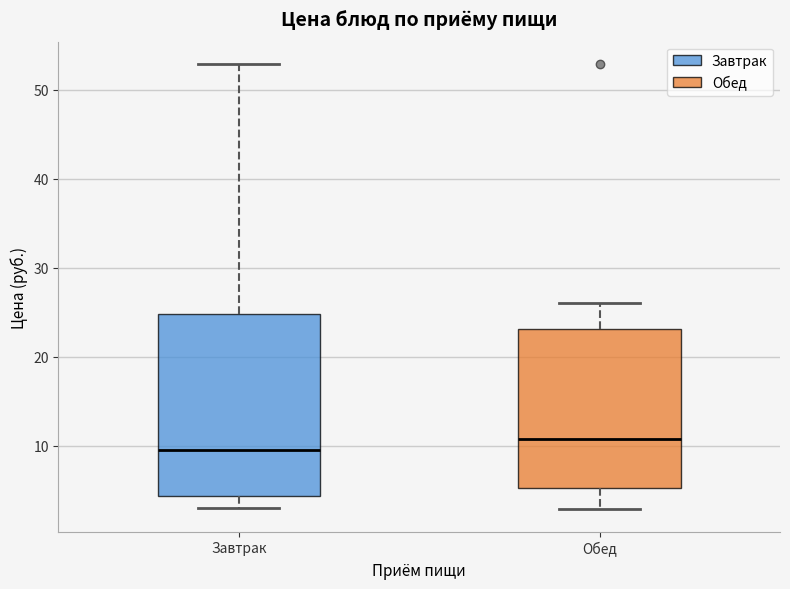

Reading left to right, transcribe this box plot: for each box, give where its median line is, the range the box spans, and where its two whiskers end, as read against the y-axis. The values are not printed on the chart, so give them approximately, as read against the axis.

Завтрак: median 9, box 4 to 25, whiskers 3 to 53
Обед: median 11, box 5 to 23, whiskers 3 to 26